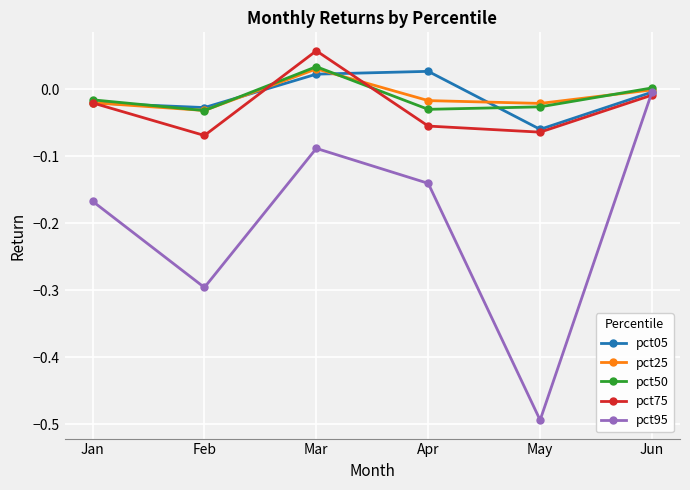

Is the value of pct75 at Apr greater than the value of pct50 at Feb?

No